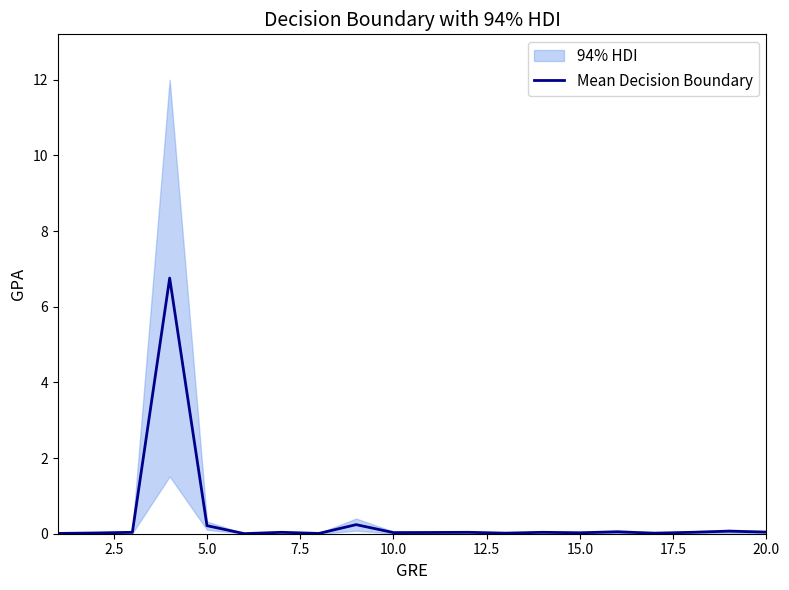

True or false: there are more than 1 points higher than both neighbors.

True